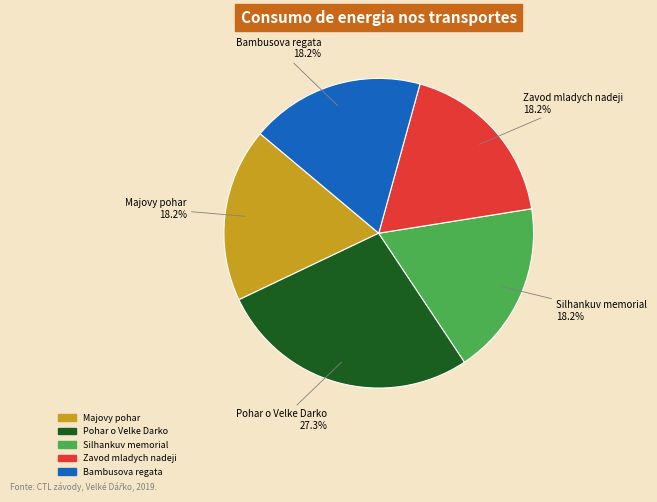

Is there any slice that represents more than half of the pie?

No